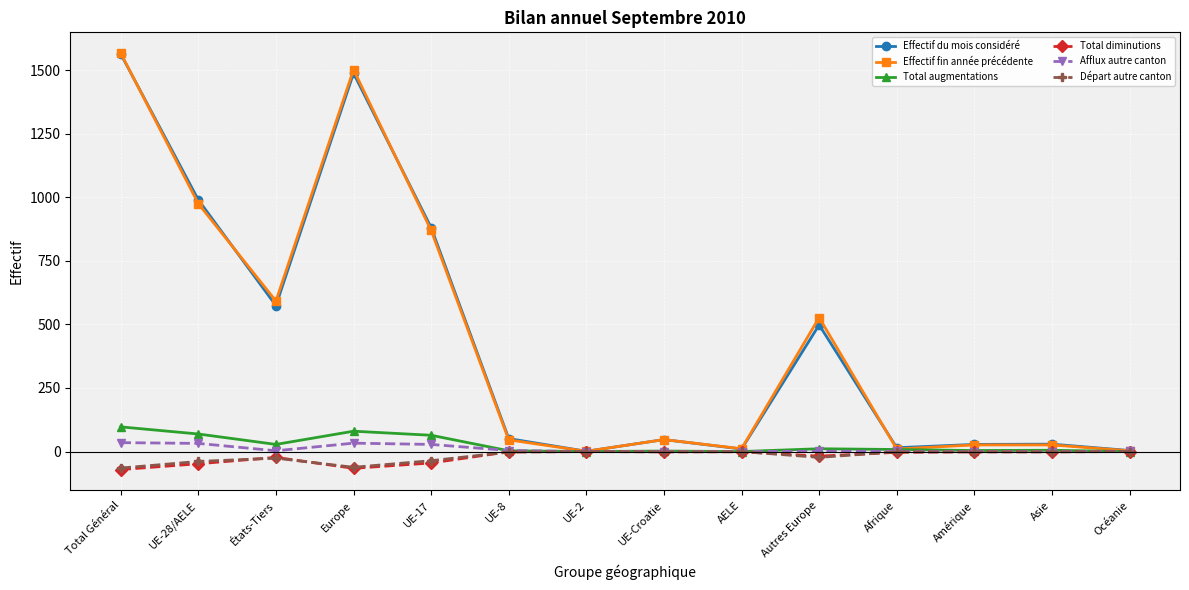

At which category is the sum across all series the highest?

Total Général